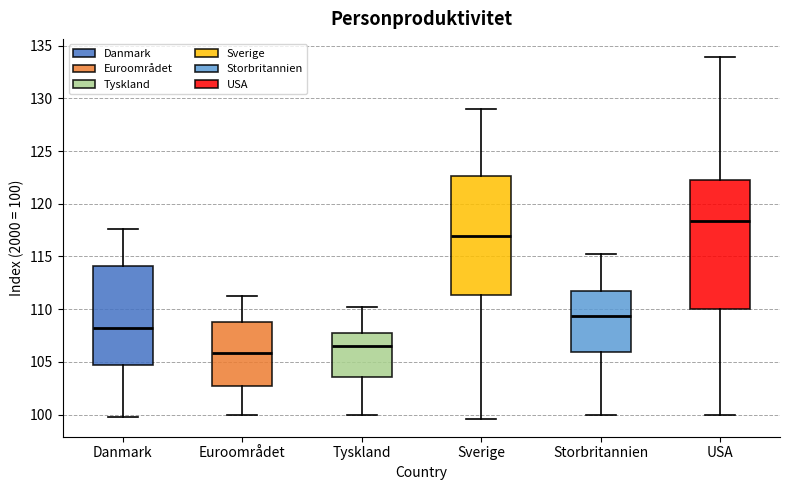

Where does the upper whisker of the box for USA end on the y-axis? The values are not printed on the chart, so give them approximately, as read against the axis.

134.0